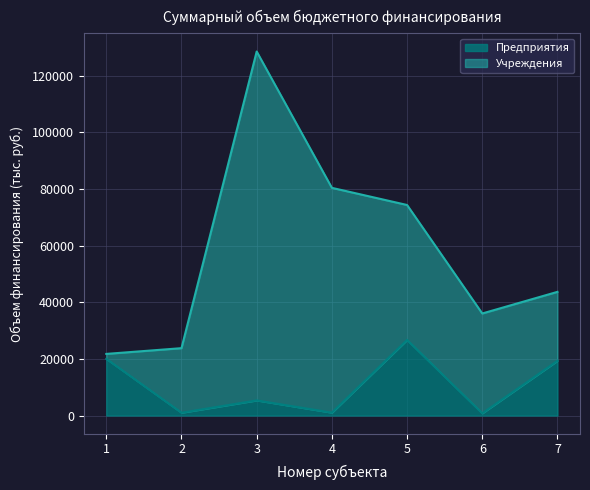

List the labels in order of value, smallest first.

6, 2, 4, 3, 7, 1, 5